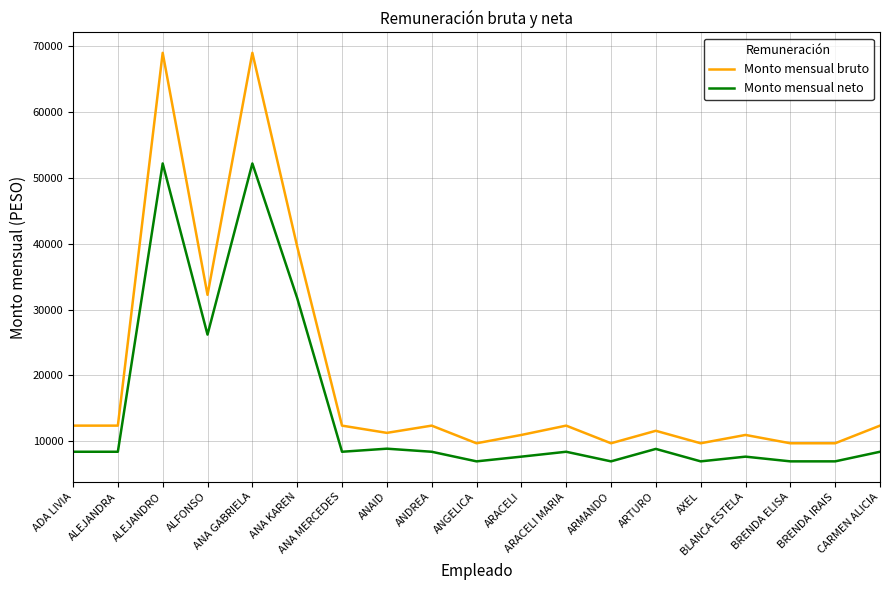

At which label does Monto mensual neto first exceed 8409?

ADA LIVIA